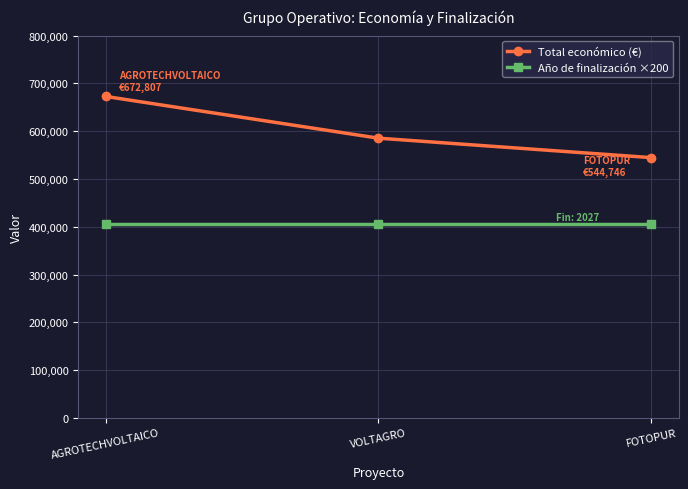

Rank the series by their average value, from lowest to highest.

Año de finalización ×200, Total económico (€)